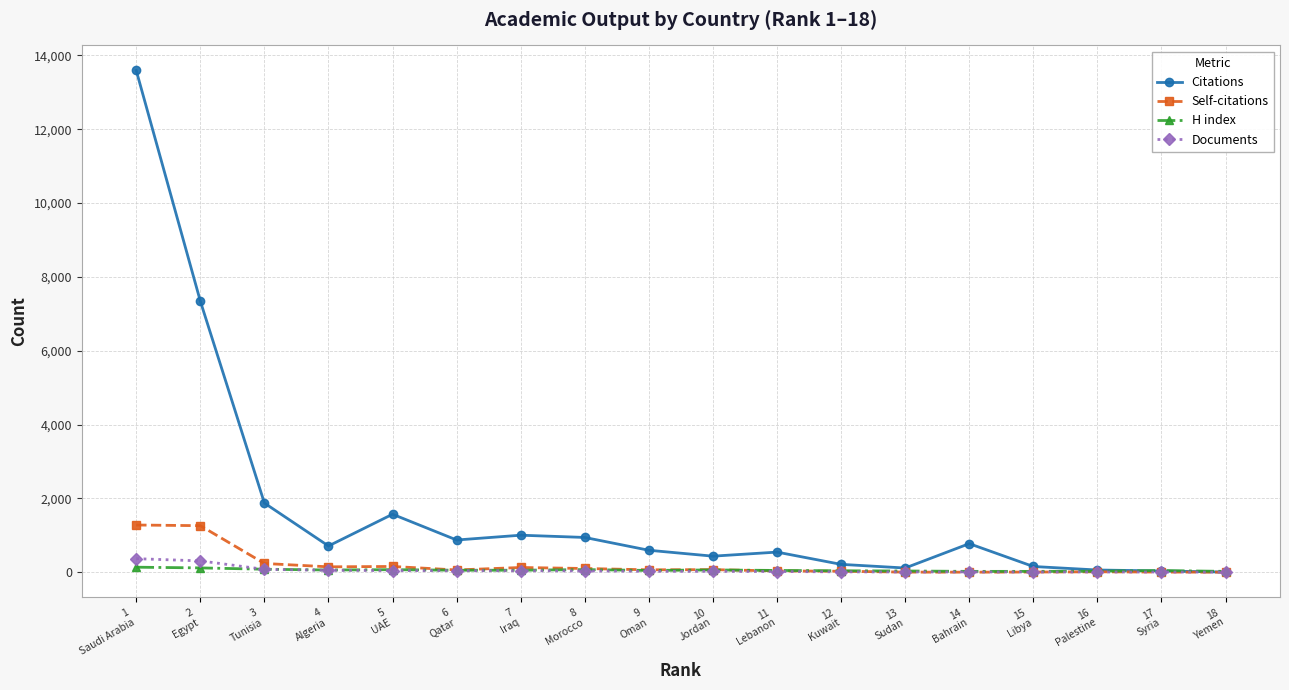

Which series has the widest spread of values?

Citations